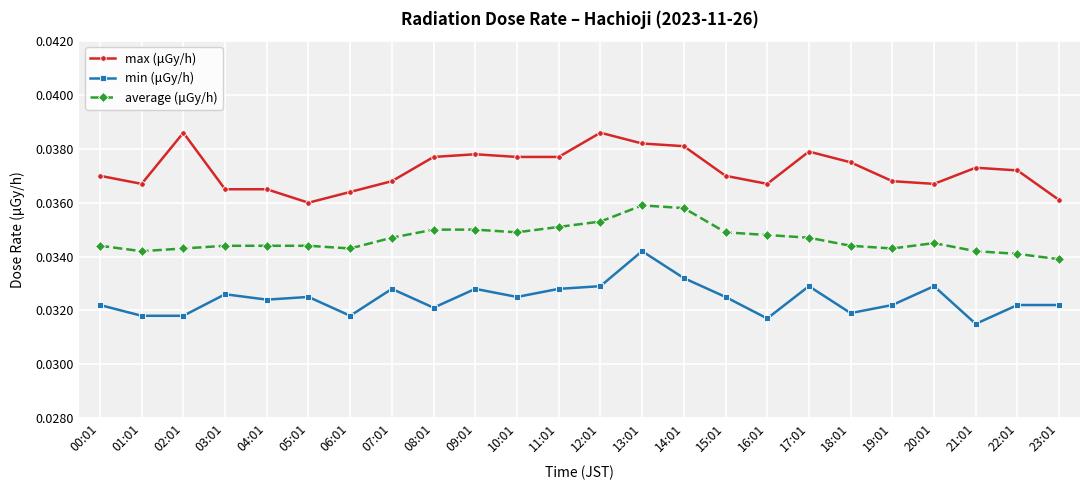

Is the value of min (μGy/h) at 22:01 greater than the value of average (μGy/h) at 05:01?

No